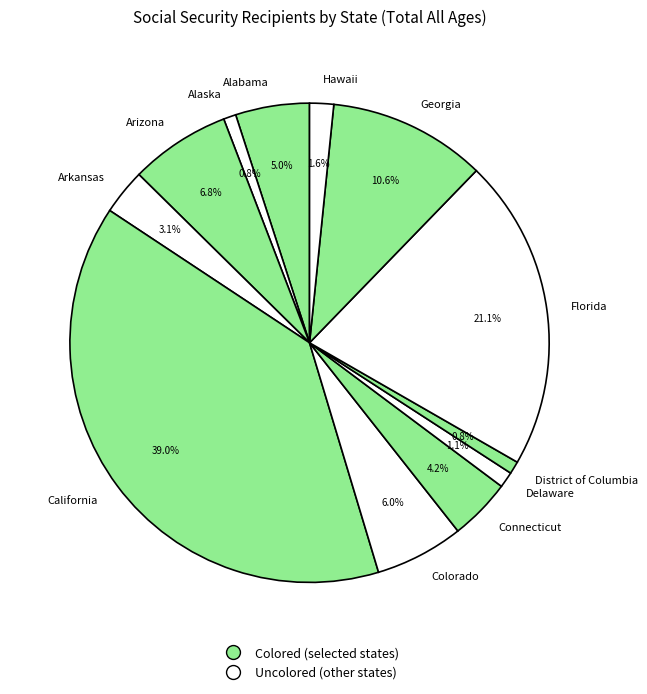

How many slices are in this pie chart?

12